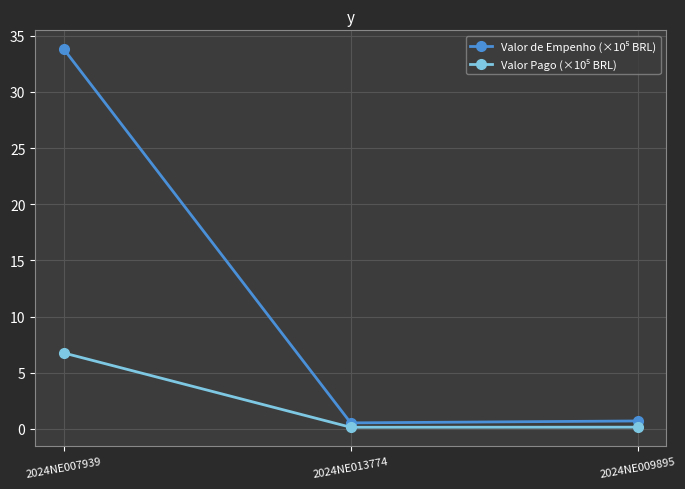

What is the label of the 3rd point from the right?

2024NE007939